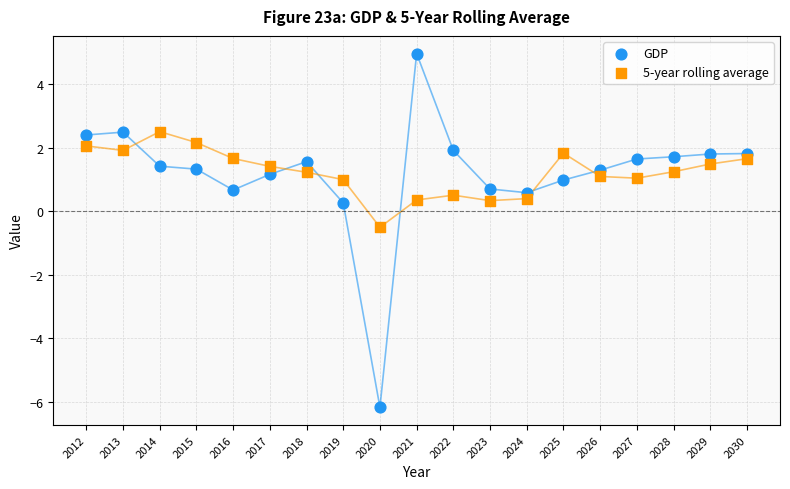

Across all data points, what is the range of Y values (max minus min)?

11.1